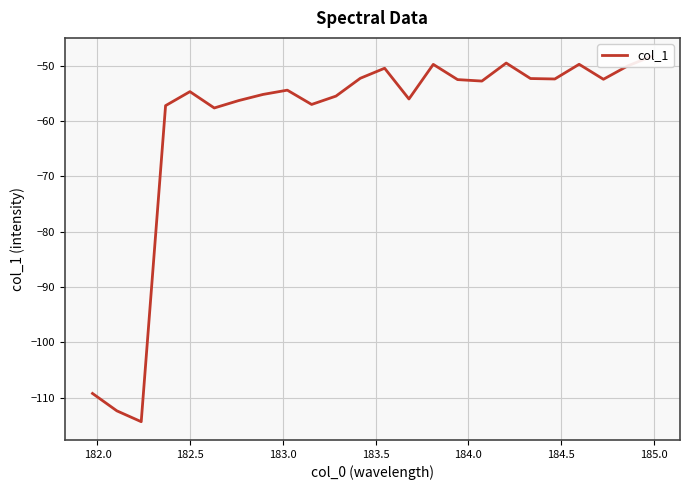

How many categories are shown in the chart?

24